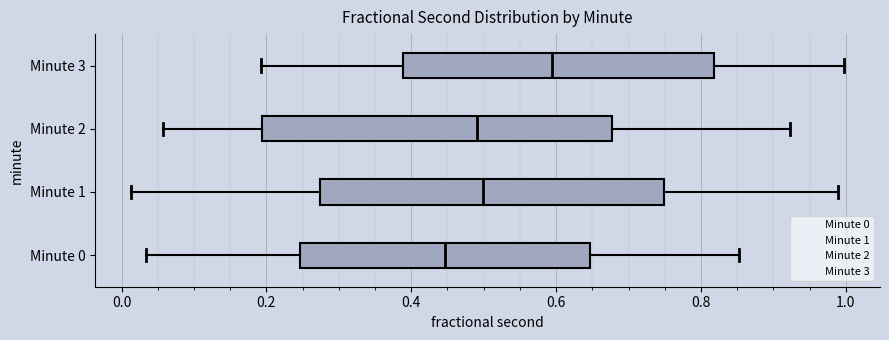

Which box's median line is the furthest to the left?

Minute 0